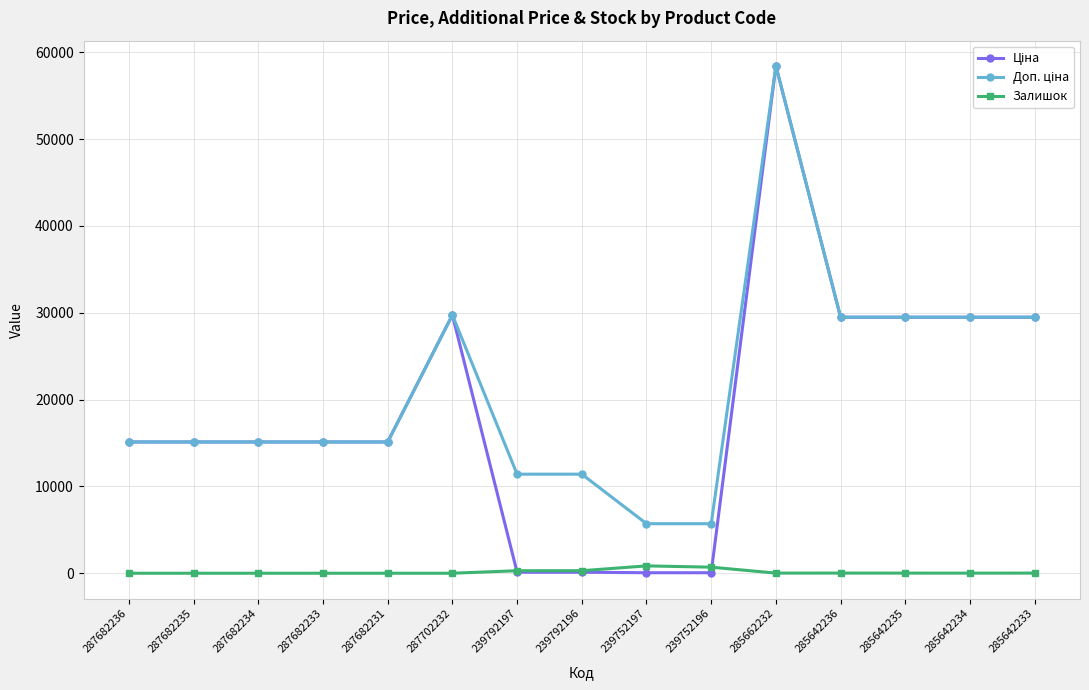

True or false: Залишок has more than 0 points higher than both neighbors.

True